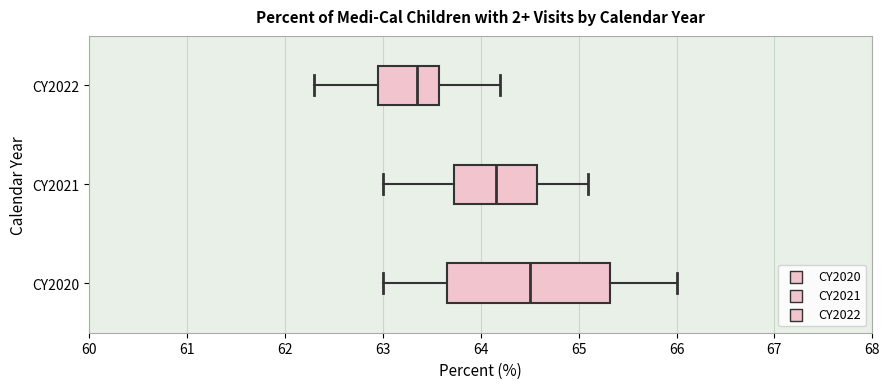

Which box is the widest, from its left edge to its right edge?

CY2020